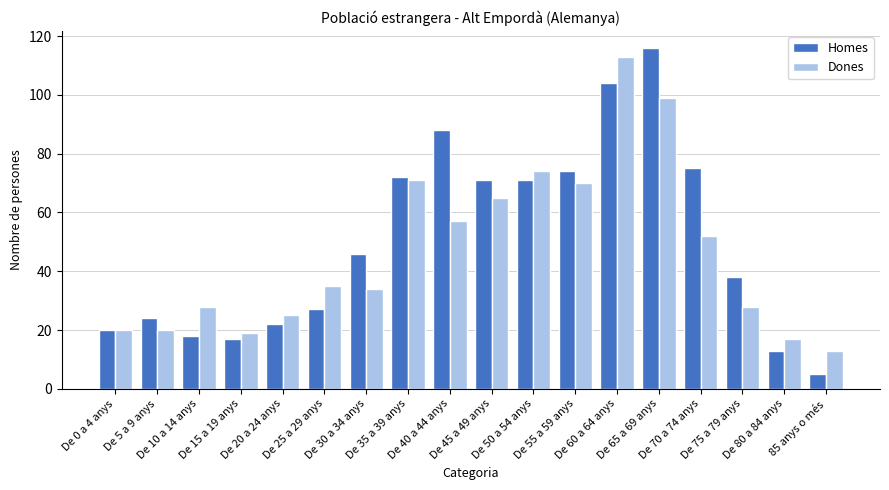

Rank the series by their average value, from highest to lowest.

Homes, Dones